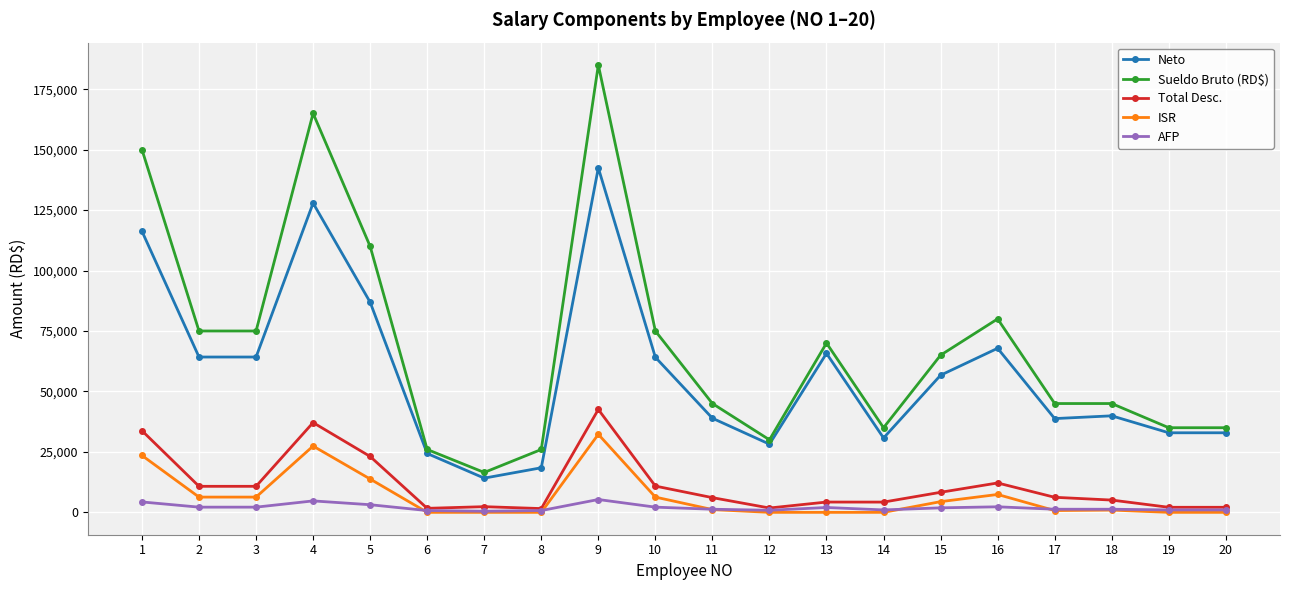

What is the difference between the AFP values at 9 and 5?

2152.5